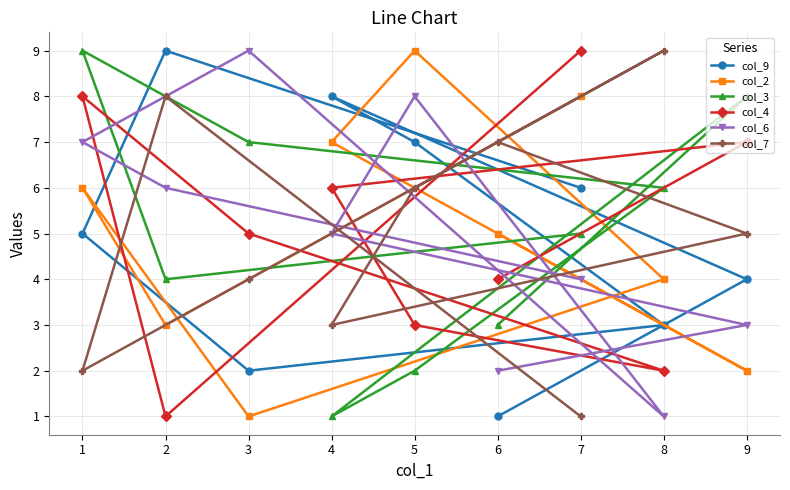

The col_4 series shows 3 at 7. True or false?

False